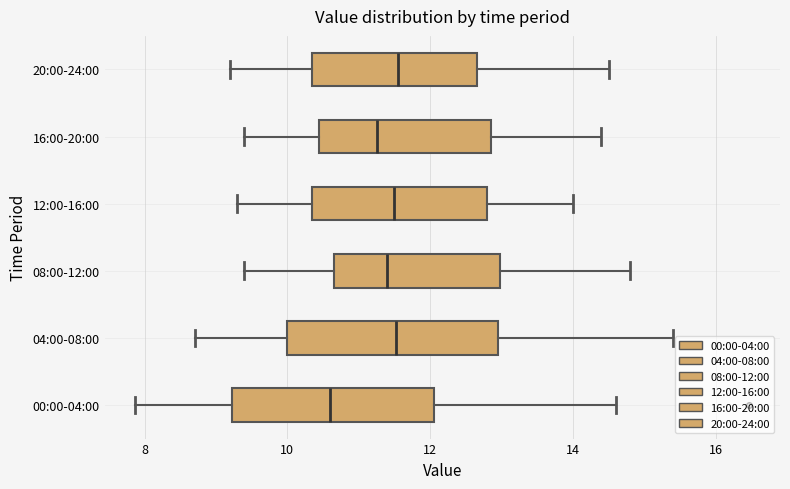

Reading bottom to top, transcribe this box plot: for each box, give where its median line is, the range the box spans, and where its two whiskers end, as read against the x-axis. The values are not printed on the chart, so give them approximately, as read against the axis.

00:00-04:00: median 10.6, box 9.2 to 12.0, whiskers 7.8 to 14.6
04:00-08:00: median 11.6, box 10.0 to 13.0, whiskers 8.8 to 15.4
08:00-12:00: median 11.4, box 10.6 to 13.0, whiskers 9.4 to 14.8
12:00-16:00: median 11.6, box 10.4 to 12.8, whiskers 9.4 to 14.0
16:00-20:00: median 11.2, box 10.4 to 12.8, whiskers 9.4 to 14.4
20:00-24:00: median 11.6, box 10.4 to 12.6, whiskers 9.2 to 14.6